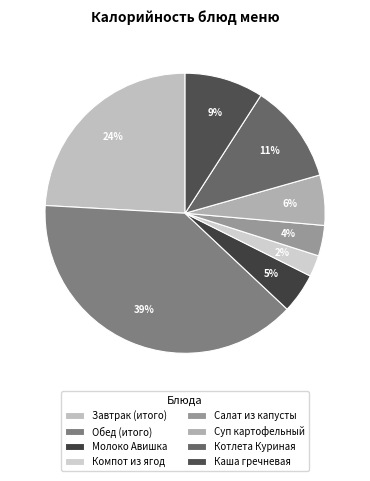

How many slices are in this pie chart?

8